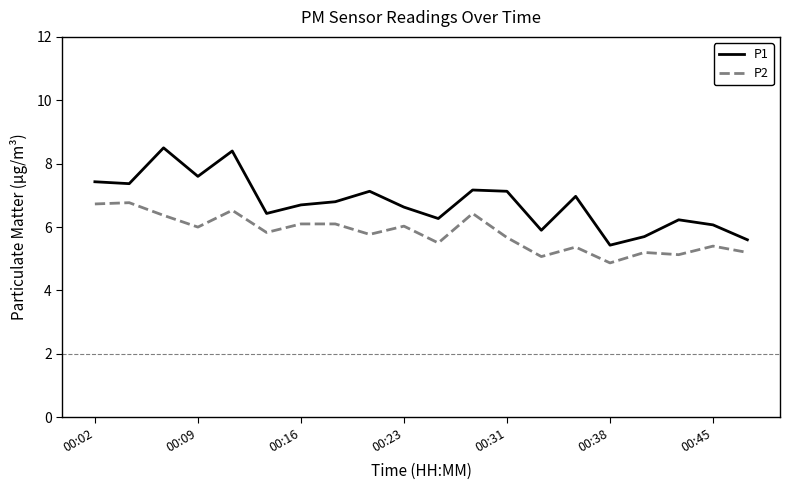

What is the greatest value displayed?

8.5